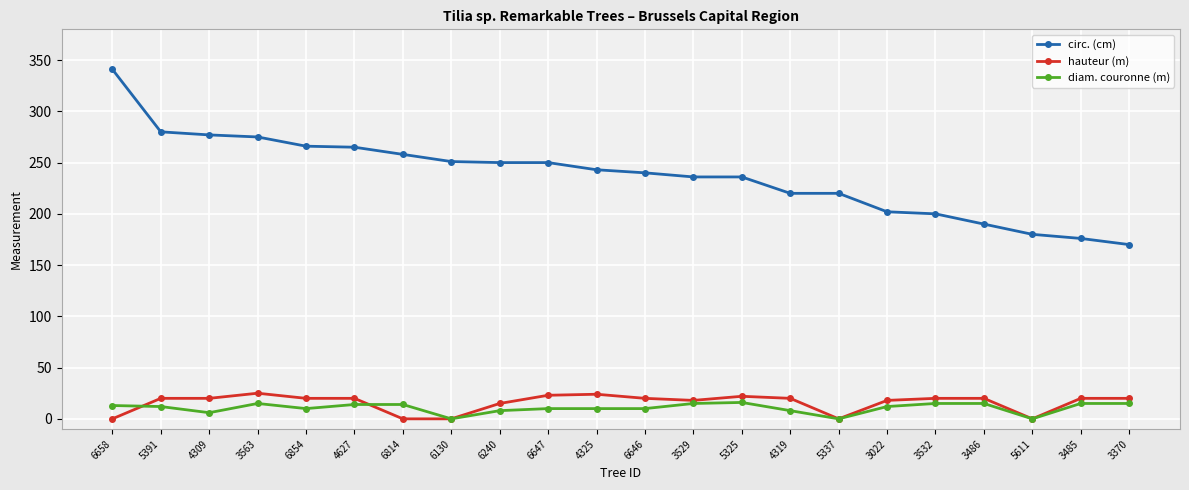

Does the chart have visible grid lines?

Yes